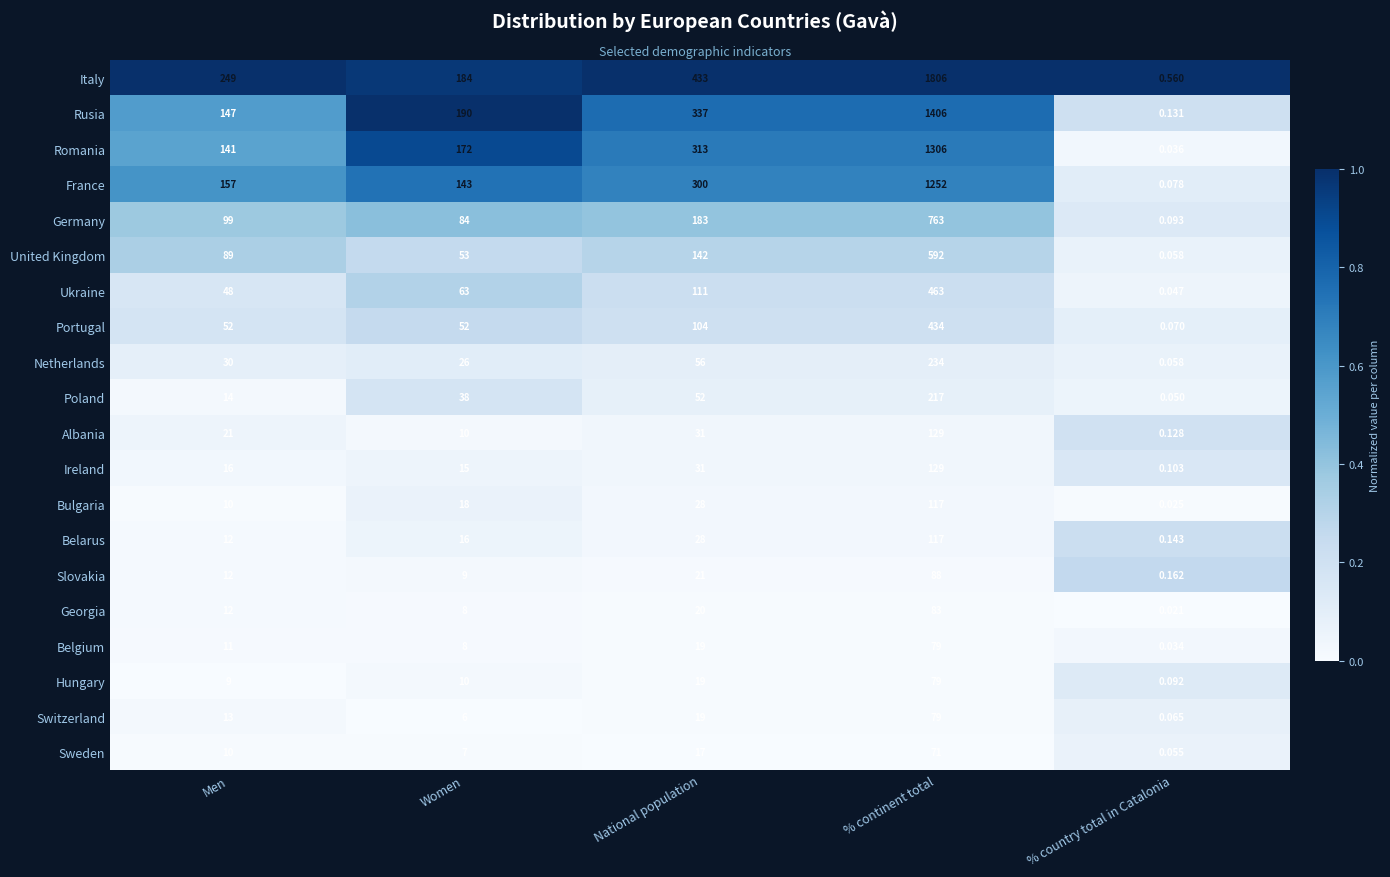

At which label is Belarus closest to 58?

National population